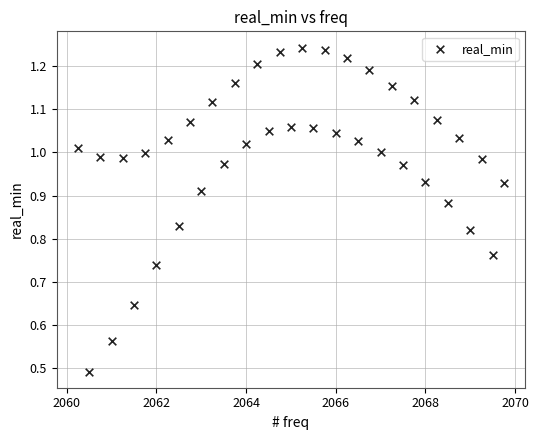

What is the range of X values (max minus min)?

9.5